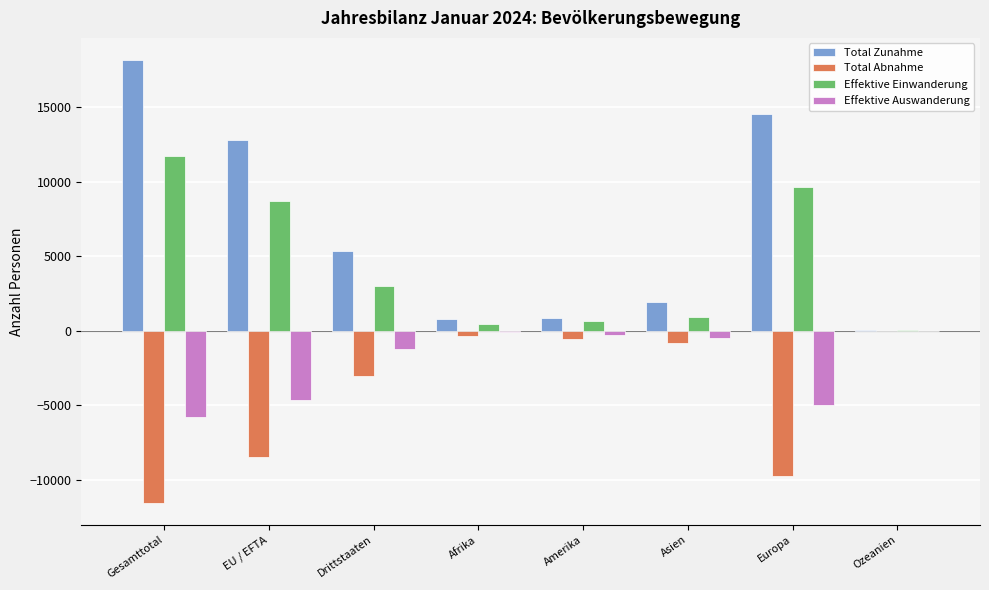

Is it true that Effektive Einwanderung equals 18620 at Gesamttotal?

False